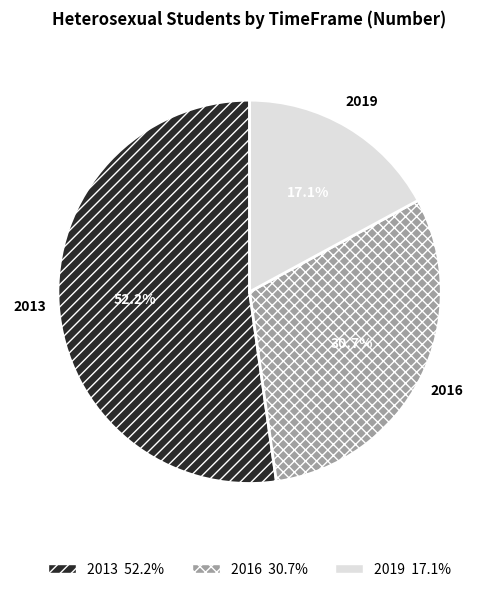

Which category has the biggest portion of the pie?

2013